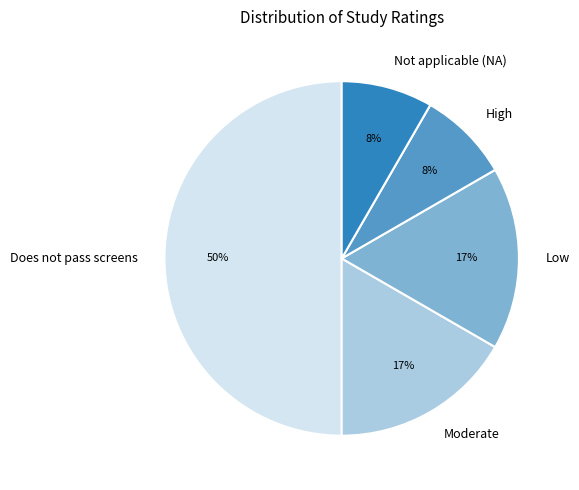

How many segments does this pie chart have?

5